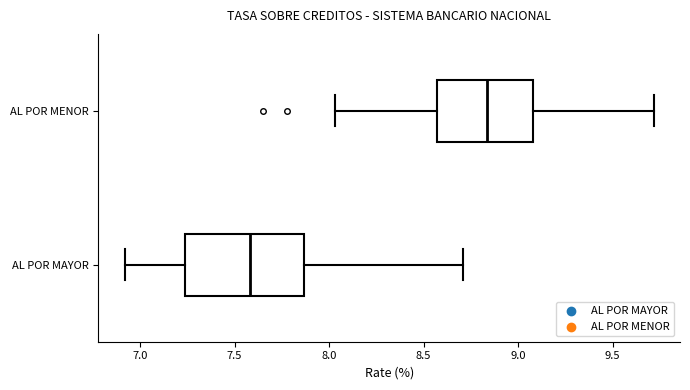

Comparing the boxes themselves (not the whiskers), which one is the widest?

AL POR MAYOR